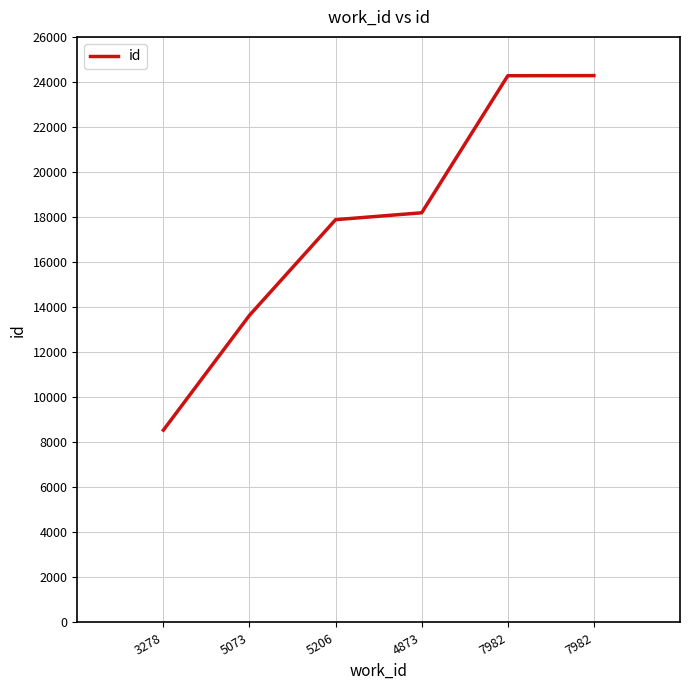

How many lines are shown in the chart?

1